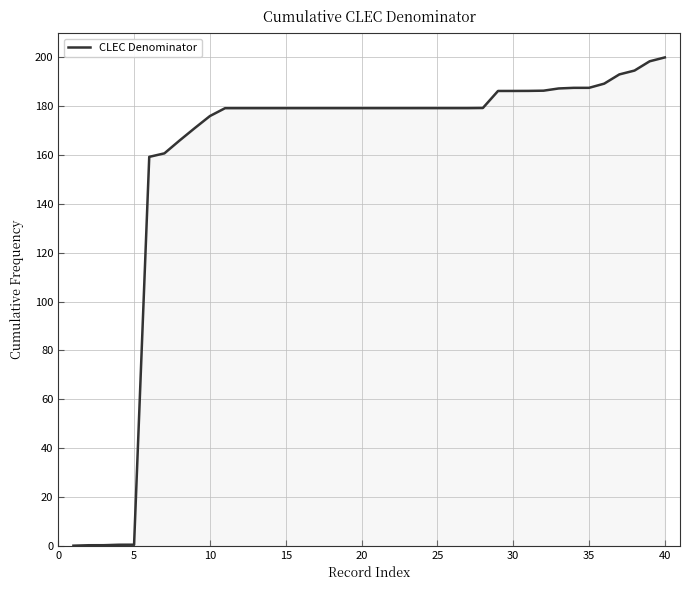

What is the maximum value shown in the chart?

200.0